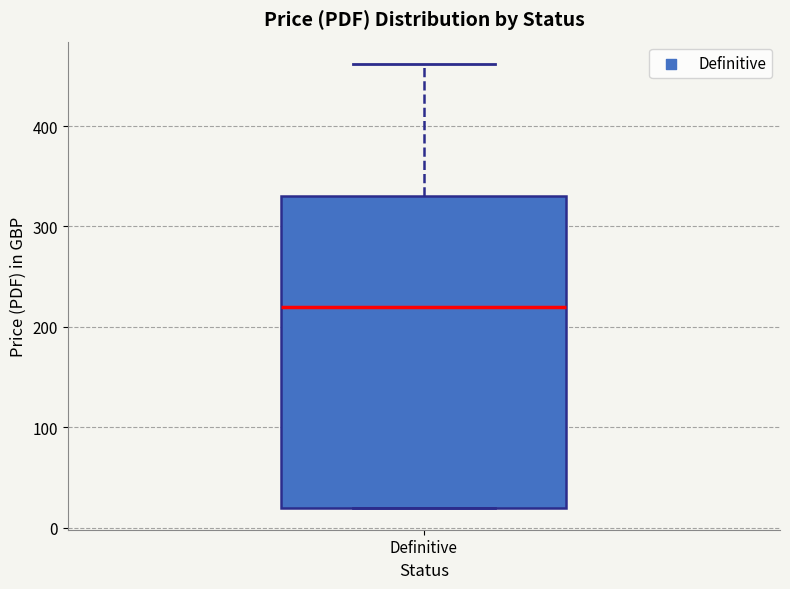

Where is the lower edge of the box for Definitive on the y-axis? The values are not printed on the chart, so give them approximately, as read against the axis.

20